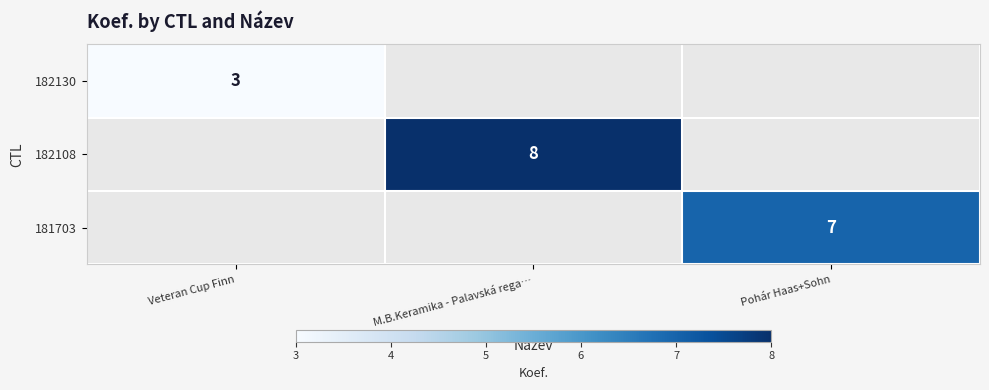

Is it true that 181703 equals 2 at Pohár Haas+Sohn?

False